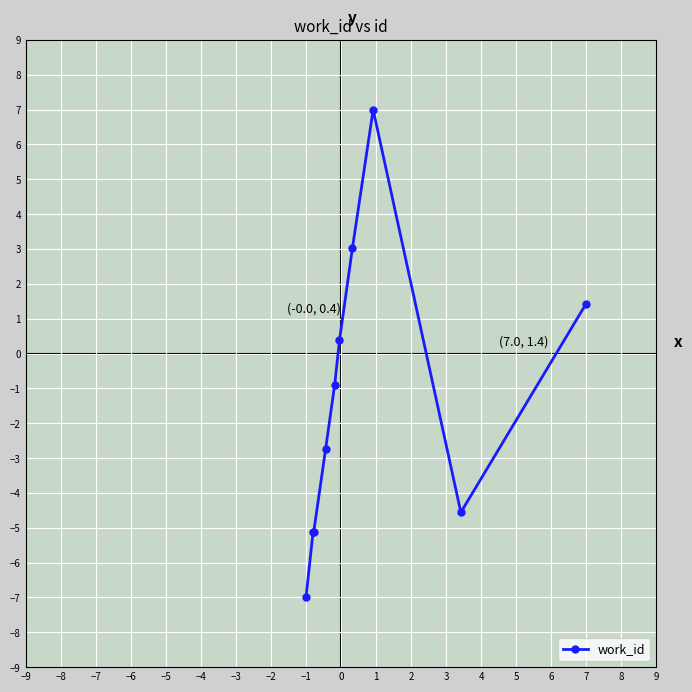

What is the smallest value displayed?

-7.0